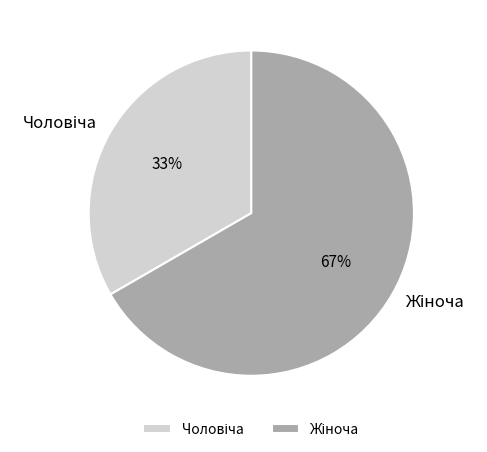

To the nearest percent, what is the average slice percentage?

50%